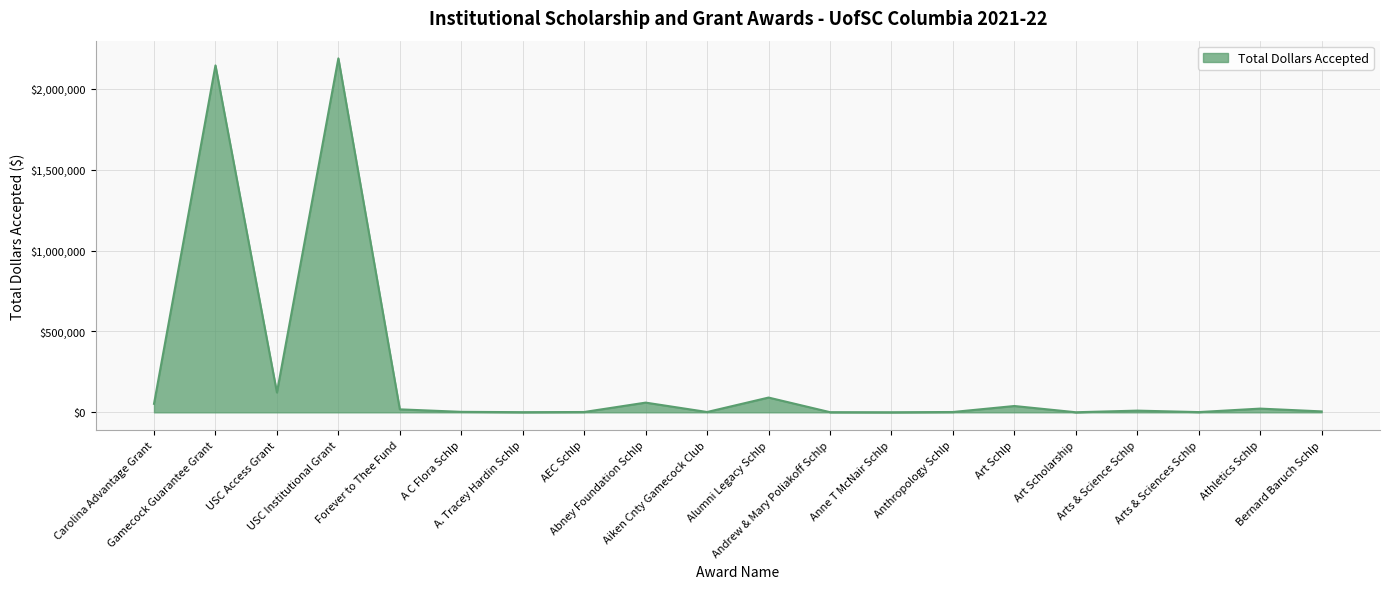

Does the chart have visible grid lines?

Yes